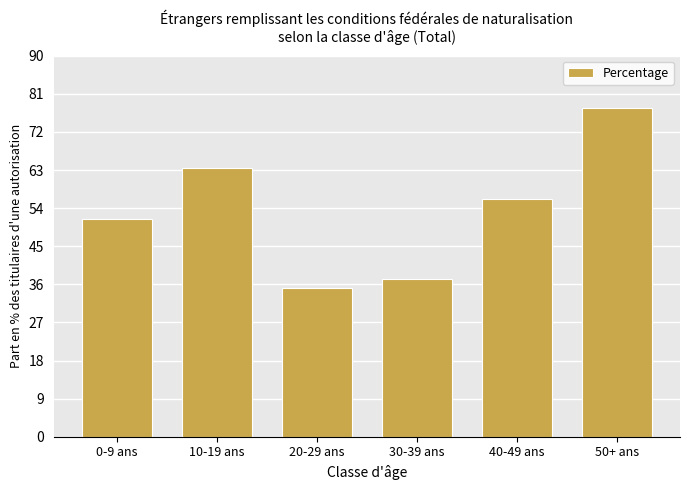

What is the smallest value displayed?

35.1